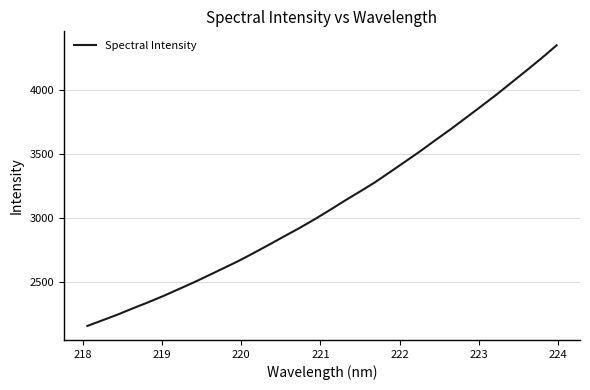

What is the difference between the maximum and minimum values?

2187.1